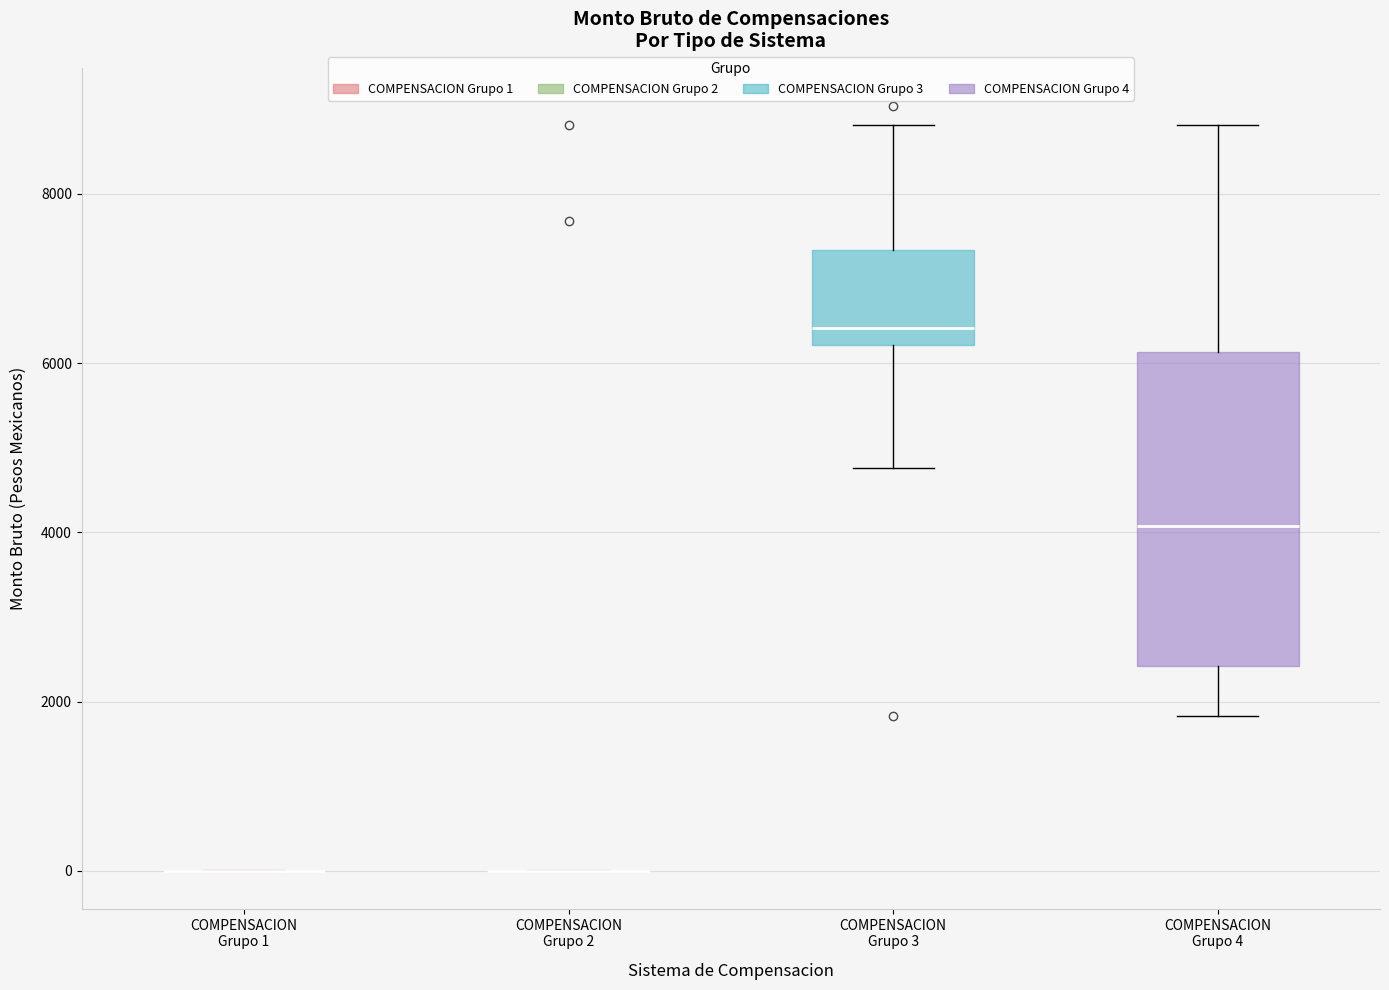

Reading left to right, transcribe this box plot: for each box, give where its median line is, the range the box spans, and where its two whiskers end, as read against the y-axis. The values are not printed on the chart, so give them approximately, as read against the axis.

COMPENSACION Grupo 1: box collapsed to a line at 0, whiskers 0 to 0
COMPENSACION Grupo 2: box collapsed to a line at 0, whiskers 0 to 0
COMPENSACION Grupo 3: median 6400, box 6200 to 7400, whiskers 4800 to 8800
COMPENSACION Grupo 4: median 4000, box 2400 to 6200, whiskers 1800 to 8800